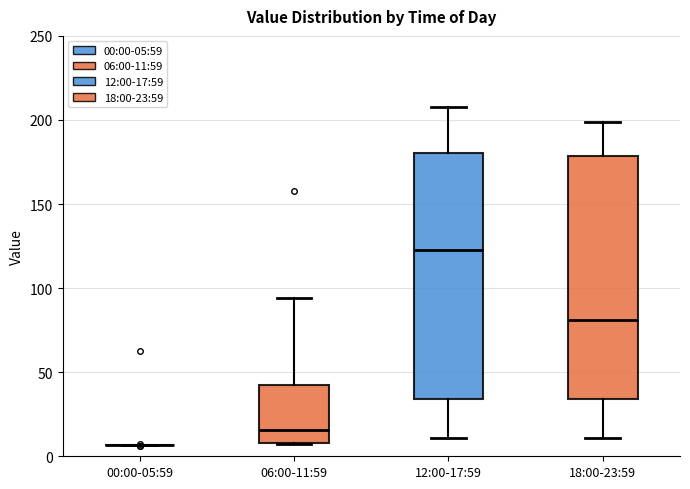

Reading left to right, transcribe this box plot: for each box, give where its median line is, the range the box spans, and where its two whiskers end, as read against the y-axis. The values are not printed on the chart, so give them approximately, as read against the axis.

00:00-05:59: box collapsed to a line at 5, whiskers 5 to 5
06:00-11:59: median 15, box 10 to 45, whiskers 5 to 95
12:00-17:59: median 125, box 35 to 180, whiskers 10 to 210
18:00-23:59: median 80, box 35 to 180, whiskers 10 to 200